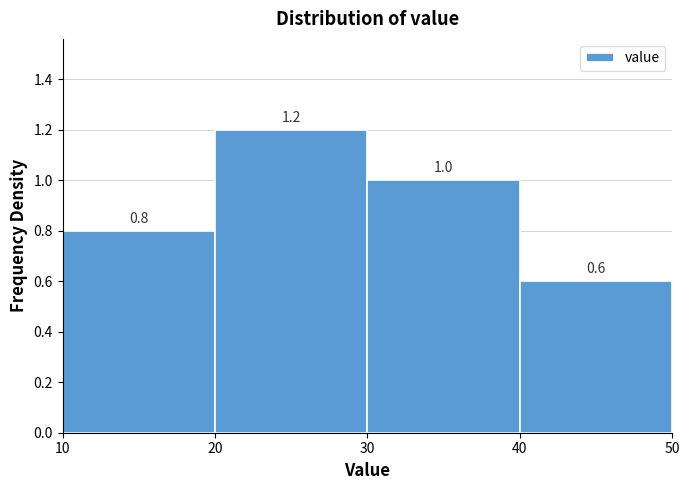

What is the height of the bar covering 40 to 50 on the x-axis?

0.6